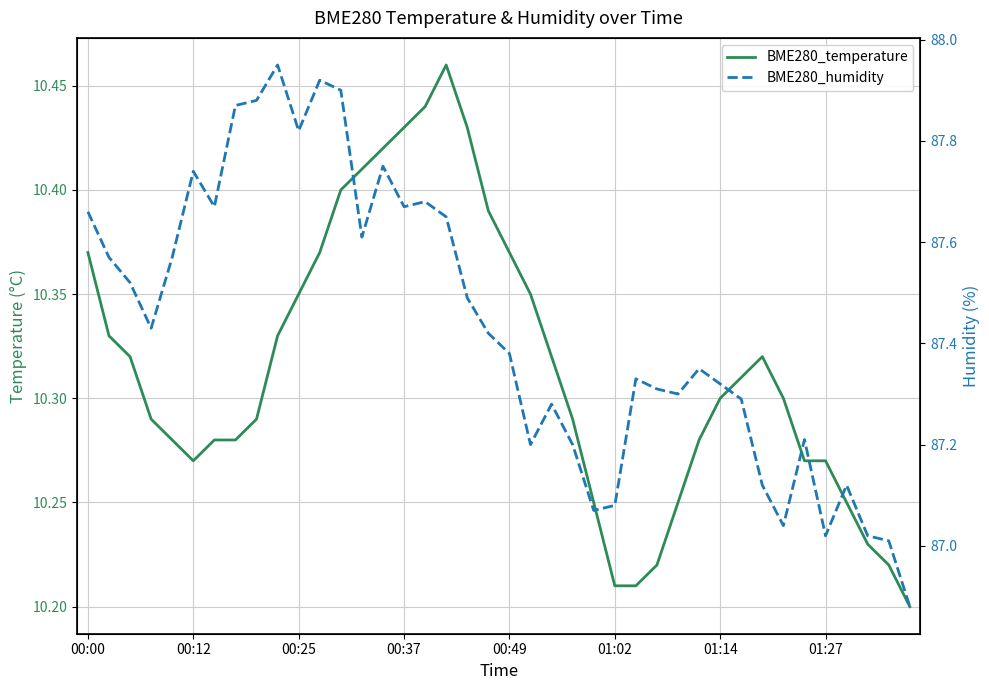

True or false: BME280_humidity has more than 0 points higher than both neighbors.

True